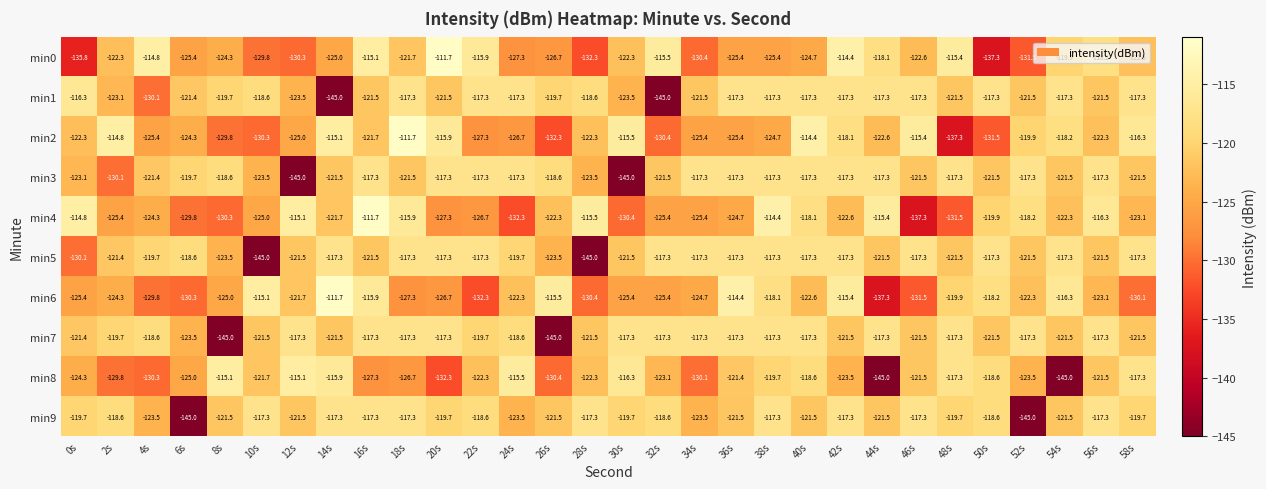

What is the difference between the min2 values at 0s and 6s?

2.0